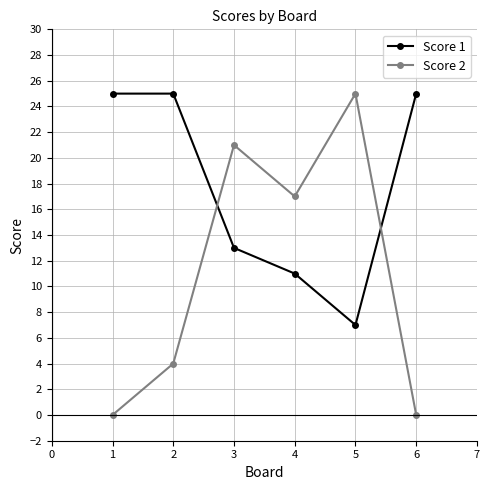

At which category does Score 1 reach its first local valley?

5